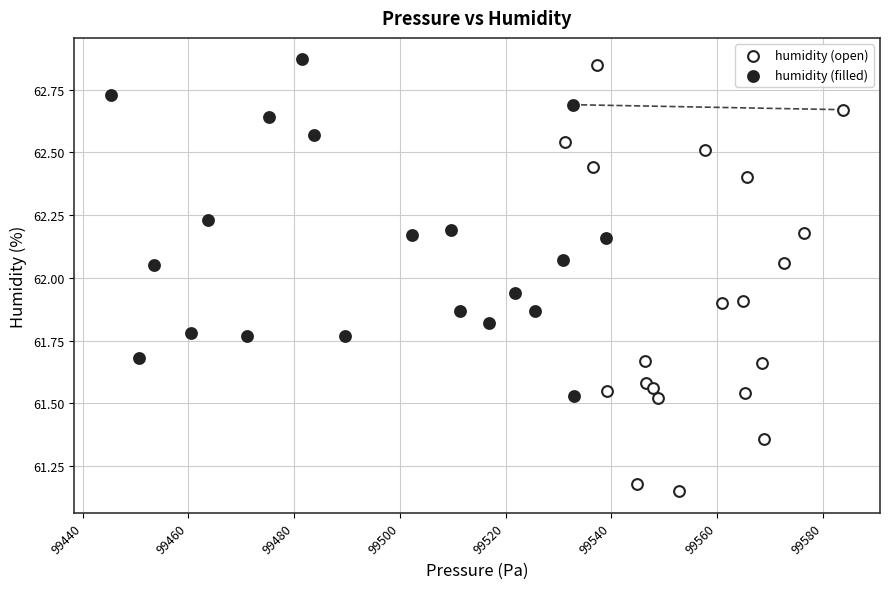

Which series has the widest spread of Y values?

humidity (open)